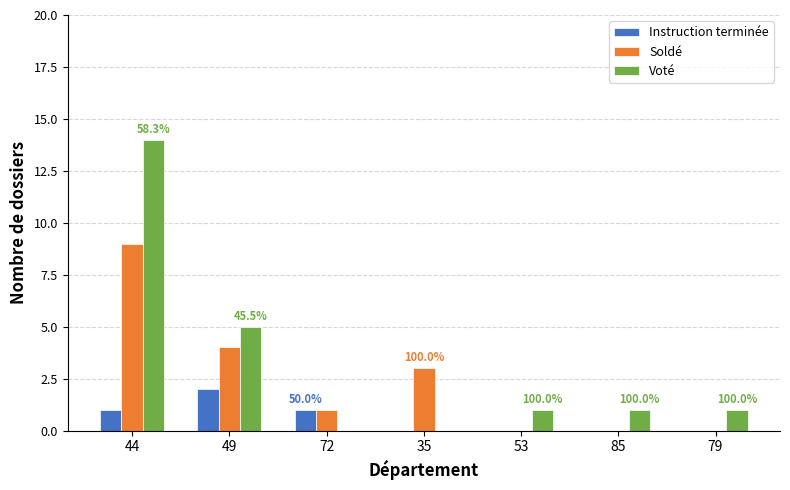

The Soldé series shows 0 at 85. True or false?

True